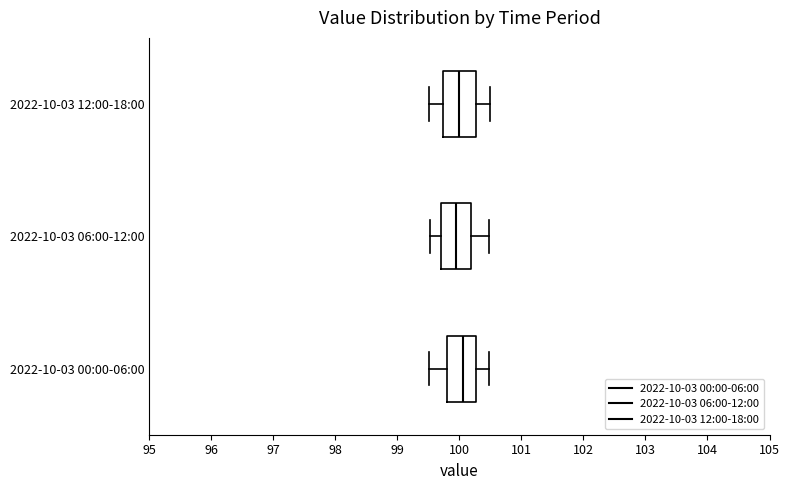

Reading bottom to top, read every box against the x-axis: the position of its median line, the range the box covers, and the ends of its whiskers. The values are not printed on the chart, so give them approximately, as read against the axis.

2022-10-03 00:00-06:00: median 100.1, box 99.8 to 100.3, whiskers 99.5 to 100.5
2022-10-03 06:00-12:00: median 99.9, box 99.7 to 100.2, whiskers 99.5 to 100.5
2022-10-03 12:00-18:00: median 100.0, box 99.7 to 100.3, whiskers 99.5 to 100.5